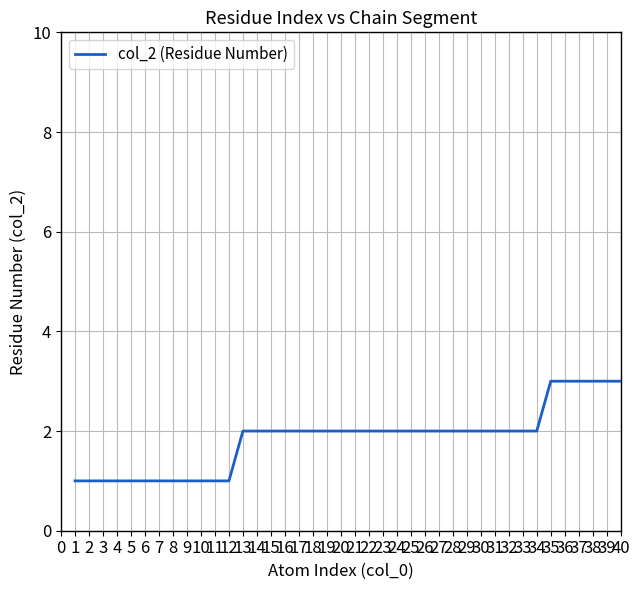

What is the difference between the values at 27 and 5?

1